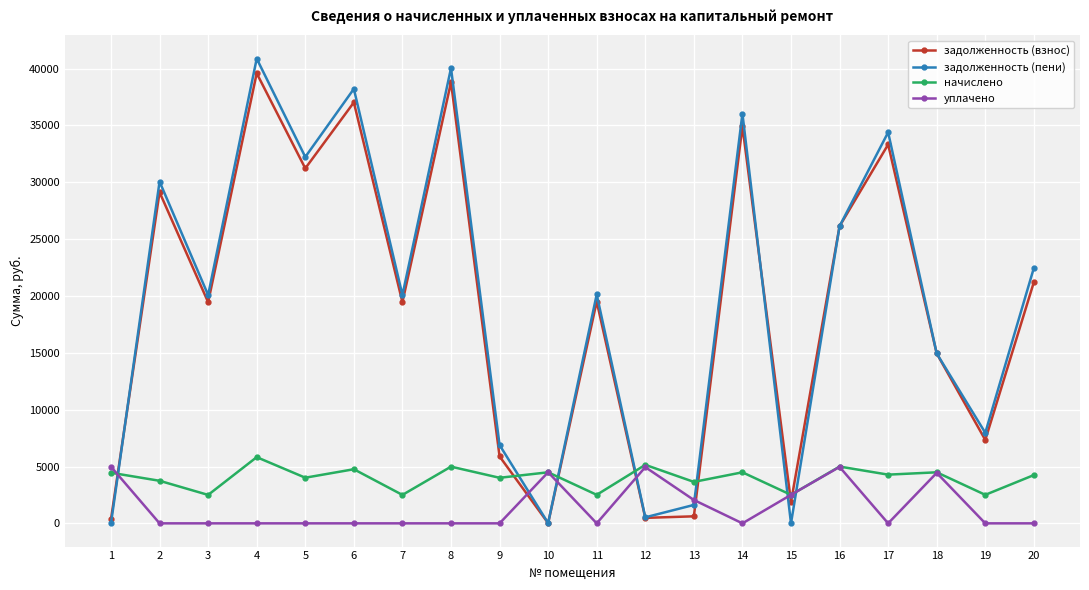

How many lines are shown in the chart?

4